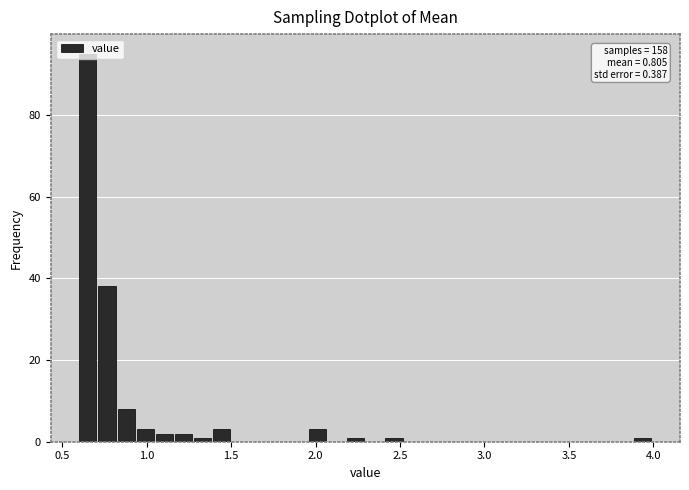

Around what value on the x-axis is the tallest bar? Give the approximate position of its centre, as read against the axis.

0.65